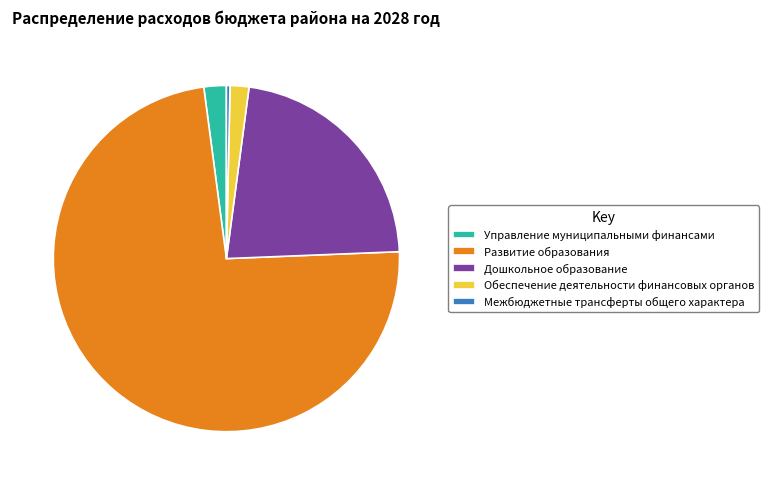

The Обеспечение деятельности финансовых органов slice represents 2% of the pie. True or false?

True